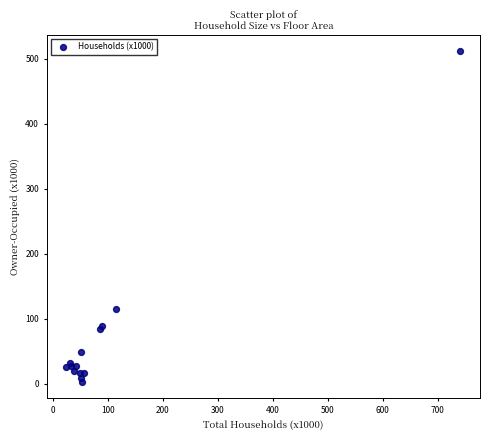

What Y value in the scatter plot is closest to 257?

114.7